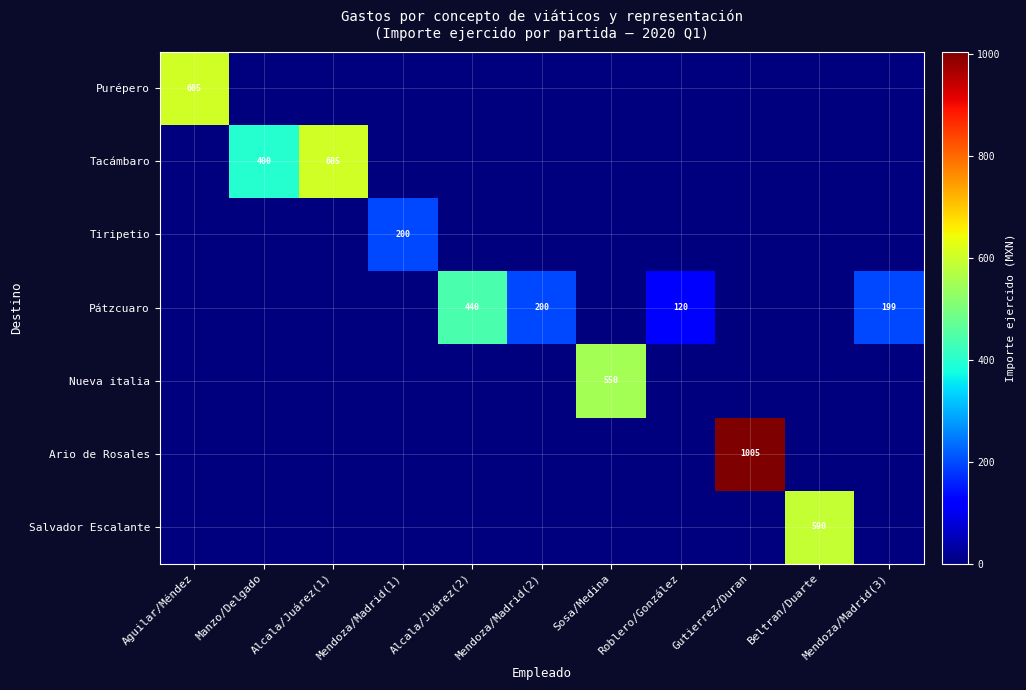

What is the difference between the highest and lowest values at Alcala/Juárez(2)?

440.0